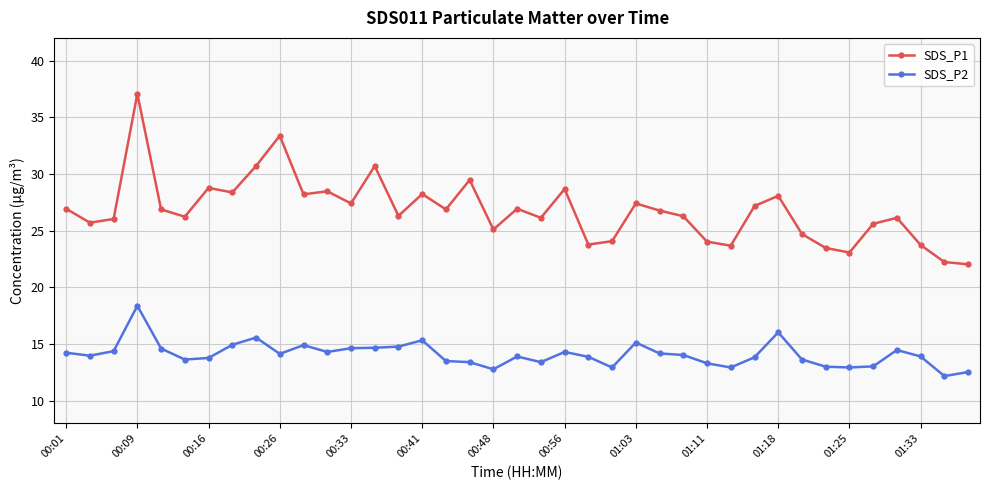

How many data points does each series have?

39